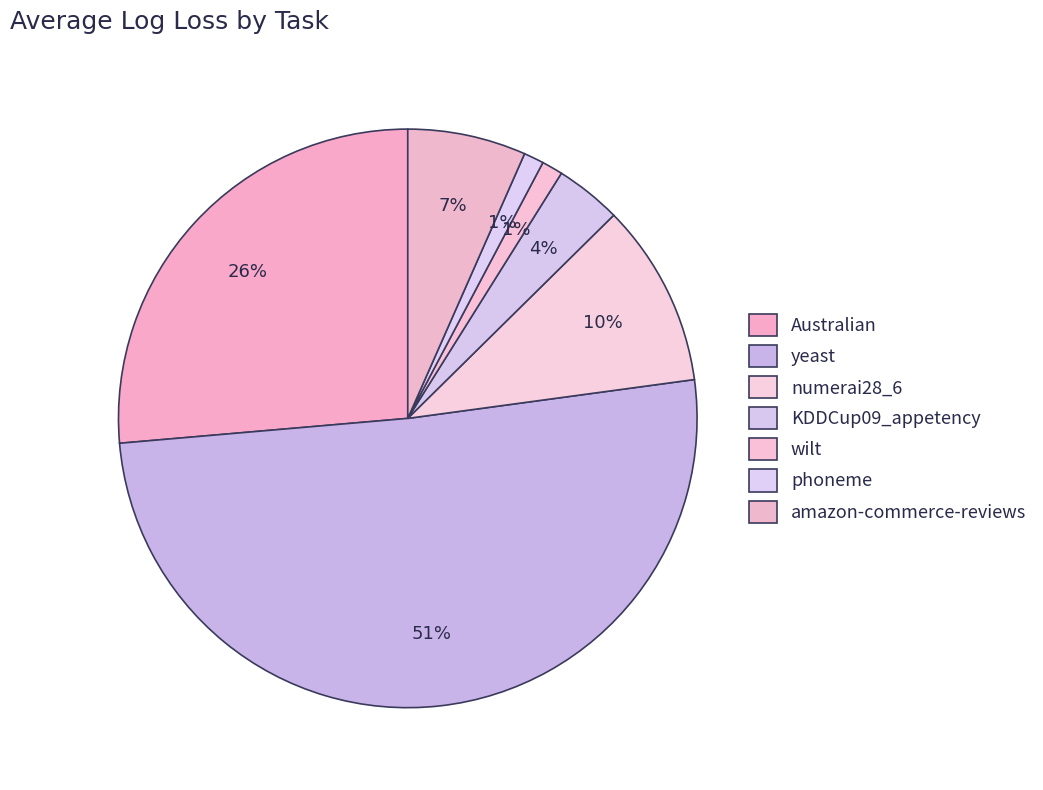

Does any single category account for the majority?

Yes